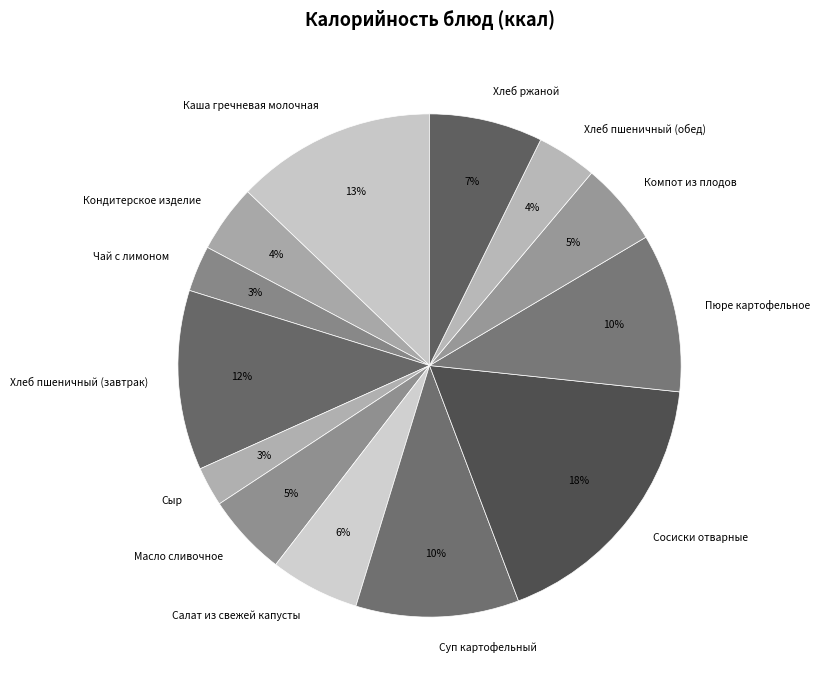

Is there a majority slice in this chart?

No